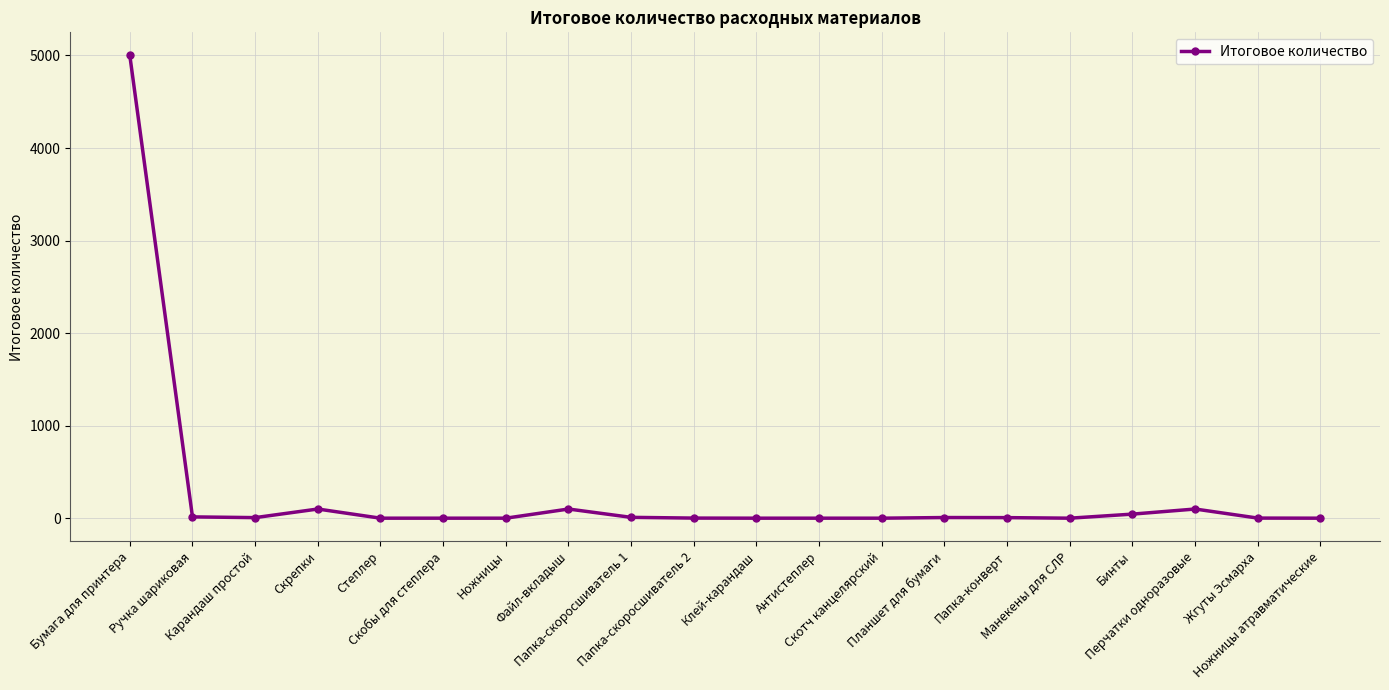

What is the change in value from Планшет для бумаги to Манекены для СЛР?

-7